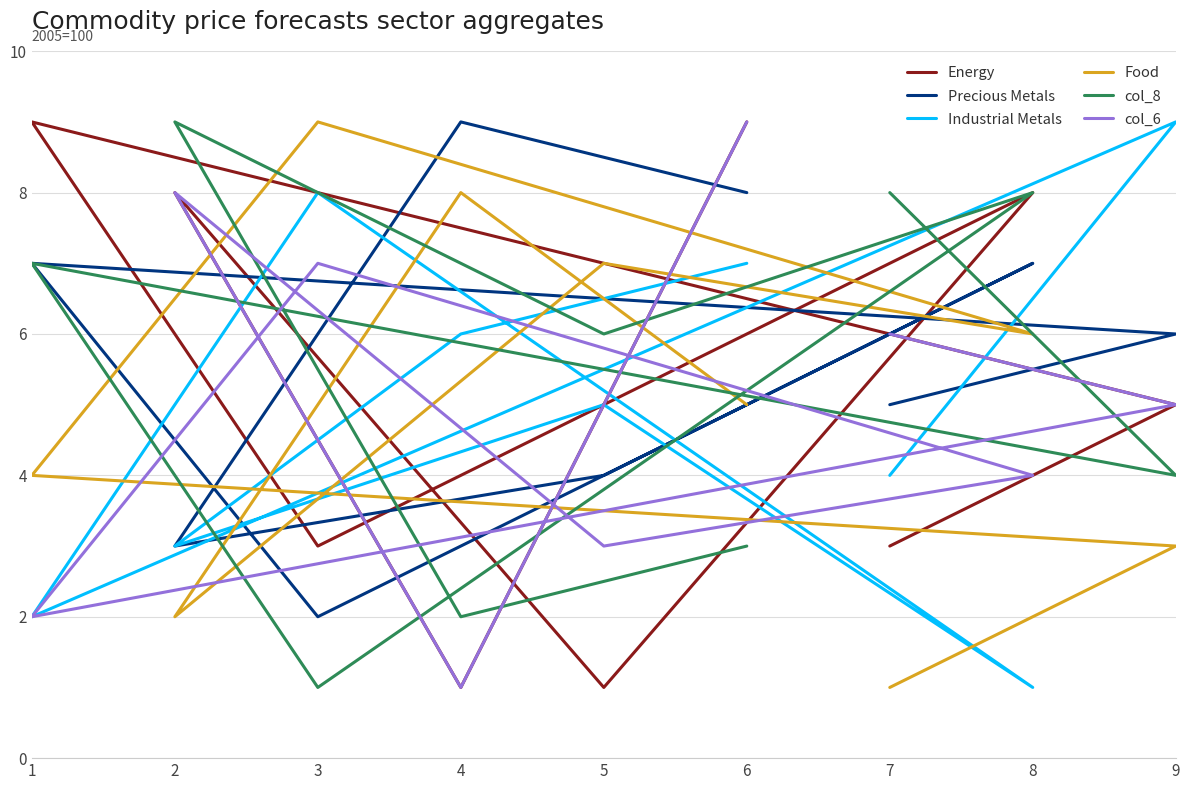

At how many categories does at least one series exceed 2?

9